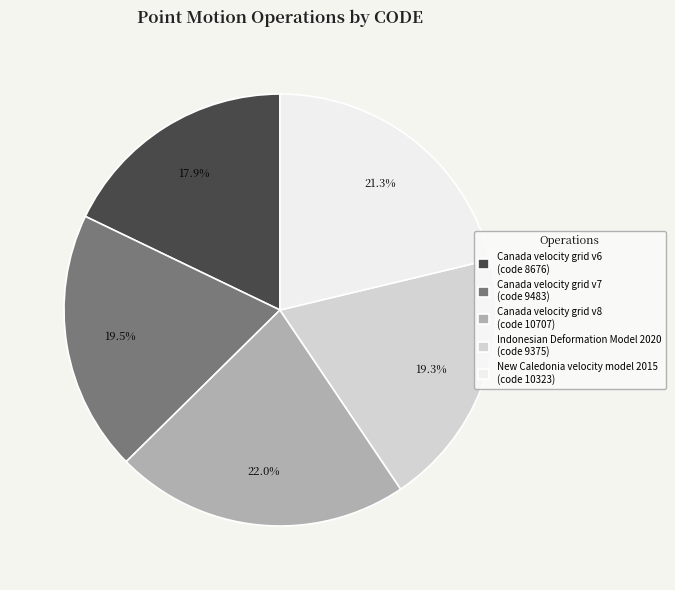

Which has a higher value, Canada velocity grid v8 or Indonesian Deformation Model 2020?

Canada velocity grid v8